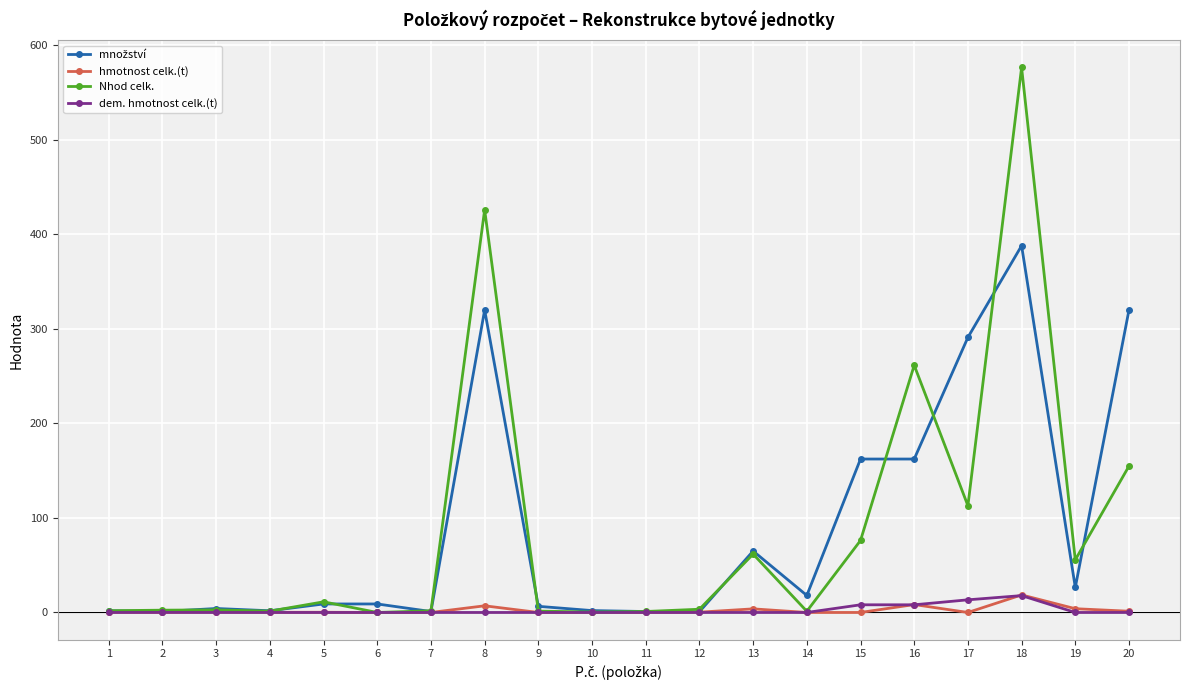

True or false: dem. hmotnost celk.(t) has a value of 0.0 at 19.

True